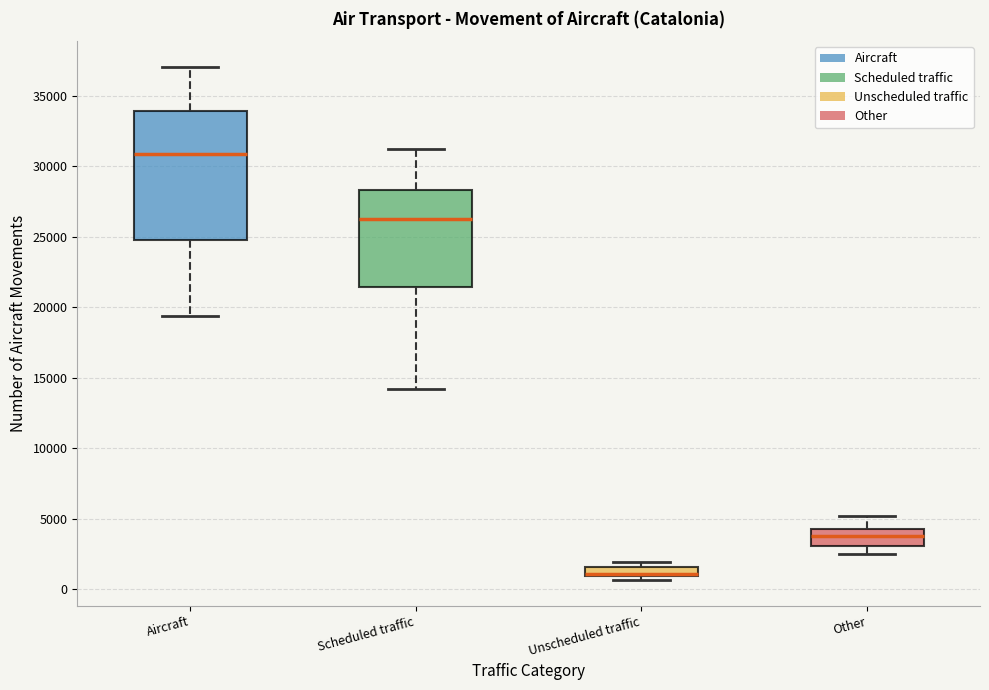

Which box is the tallest, from its lower edge to its upper edge?

Aircraft